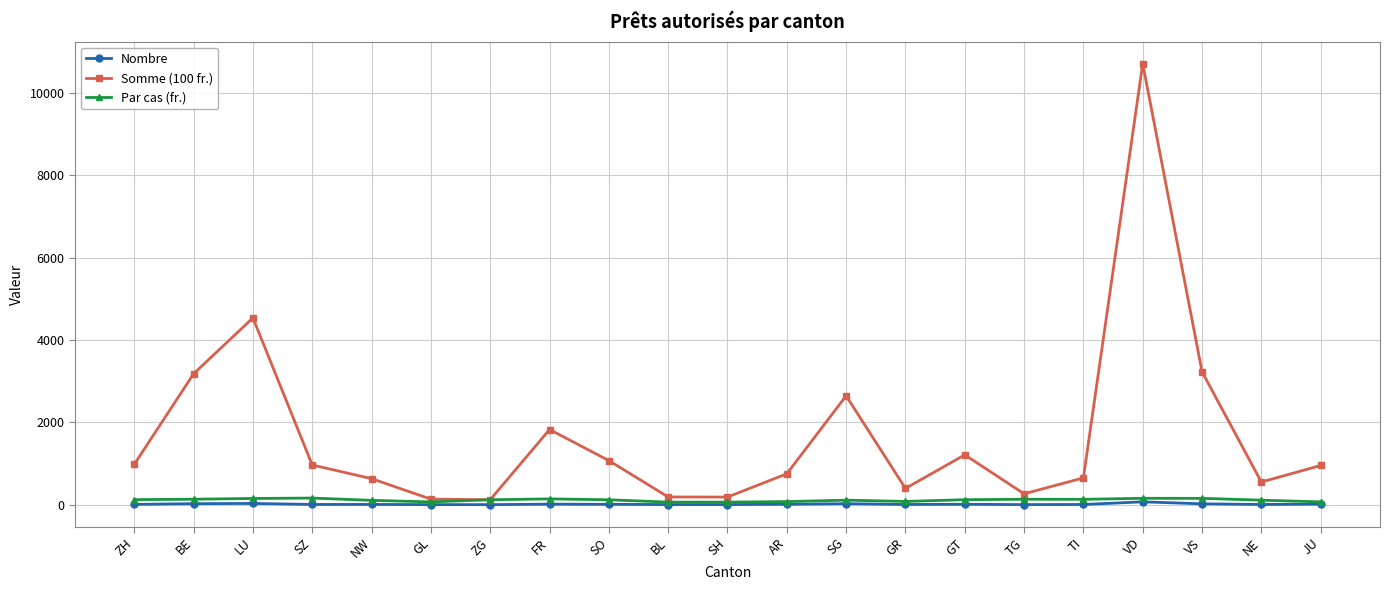

At how many categories does at least one series exceed 1644?

6